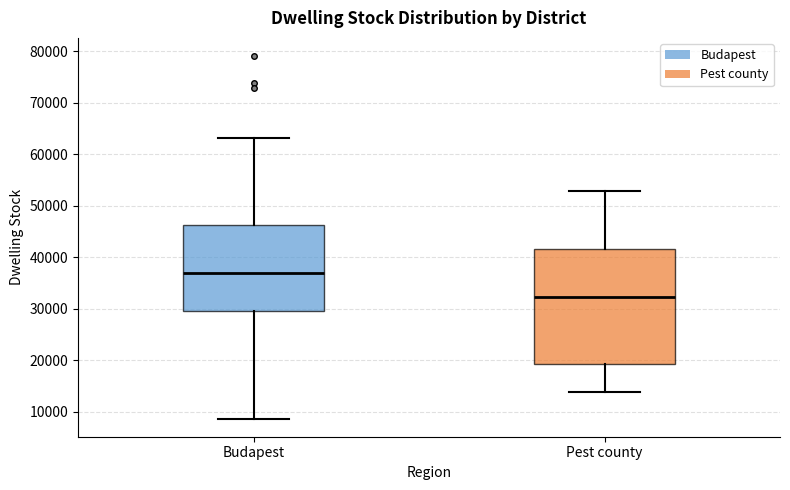

Reading left to right, read every box against the y-axis: the position of its median line, the range the box covers, and the ends of its whiskers. The values are not printed on the chart, so give them approximately, as read against the axis.

Budapest: median 37000, box 30000 to 46000, whiskers 9000 to 63000
Pest county: median 32000, box 19000 to 42000, whiskers 14000 to 53000